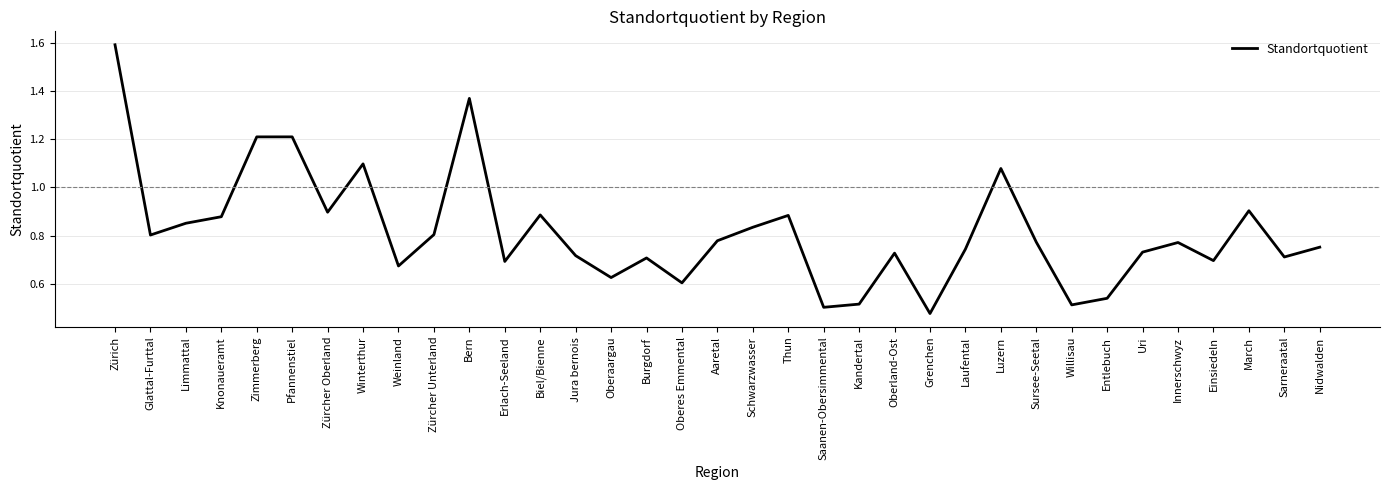

What position from the left is Entlebuch?

29